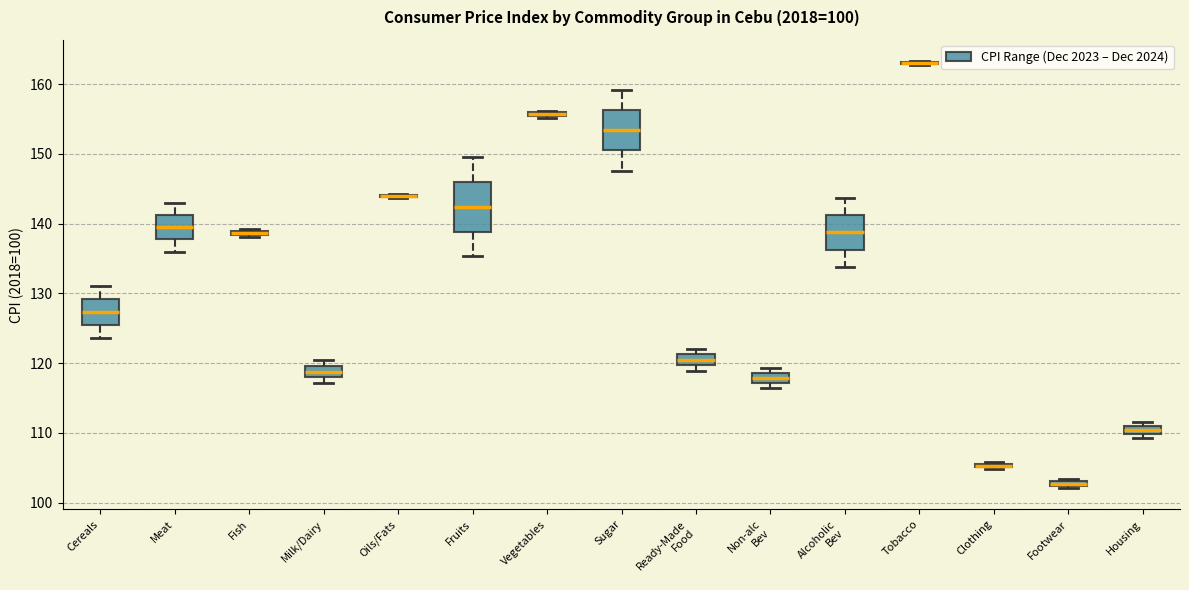

Which box is the tallest, from its lower edge to its upper edge?

Fruits